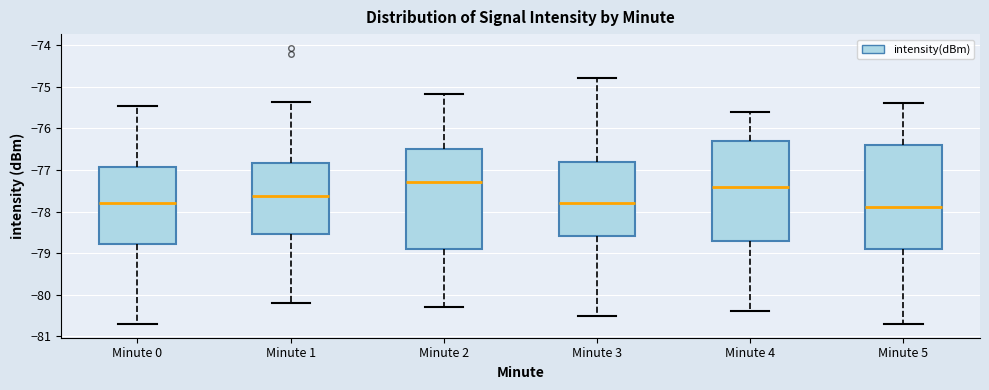

Which box's median line is the highest?

Minute 2